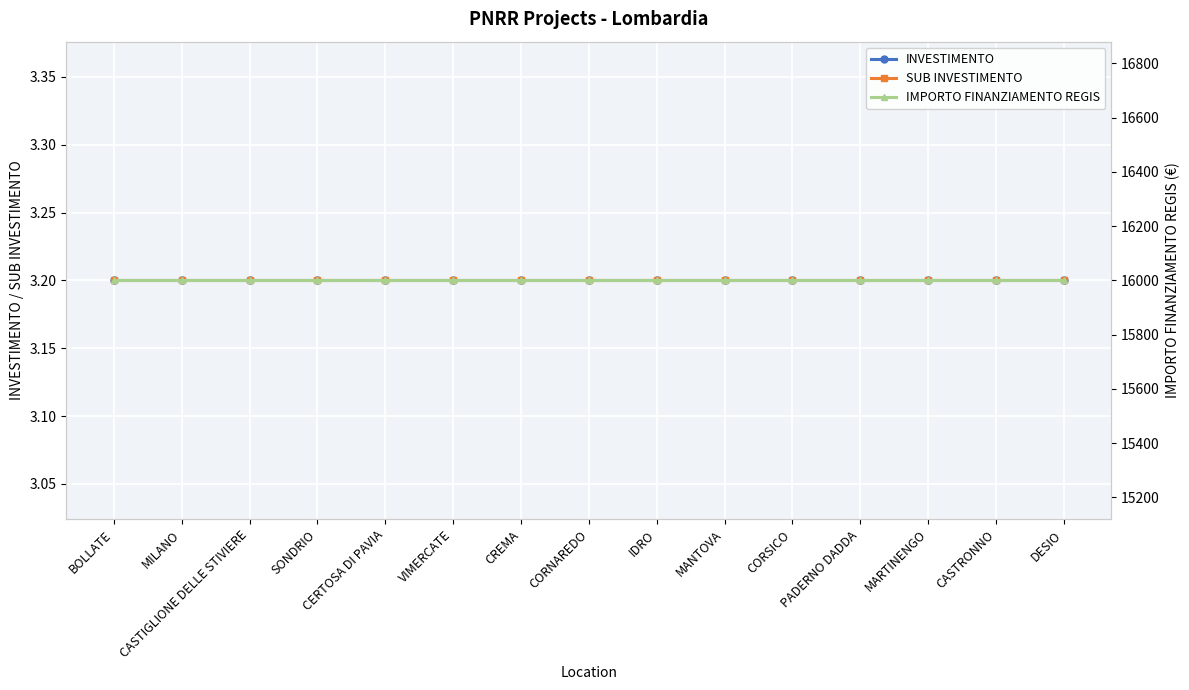

At how many categories does at least one series exceed 9938?

15